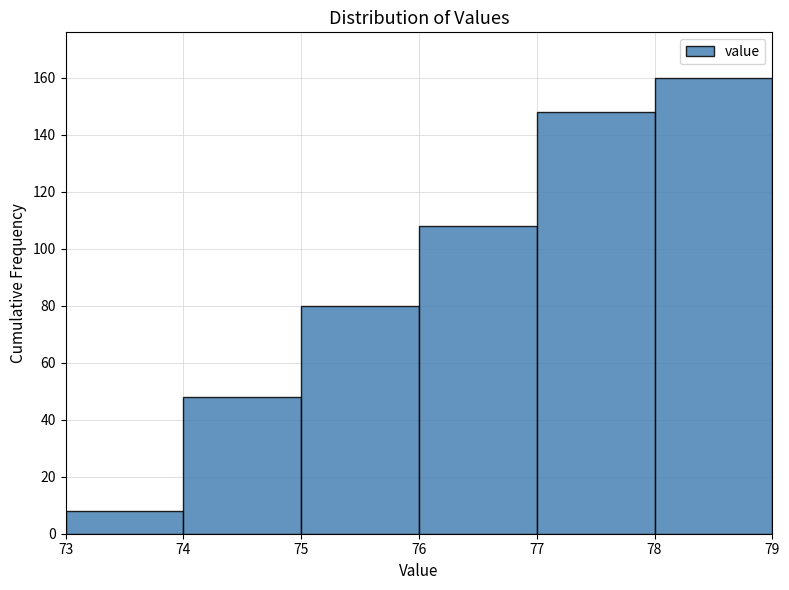

Reading left to right, list every bar in this chart as the range it spans on the x-axis followed by its height. The values are not printed on the chart, so give them approximately, as read against the axis.

73 to 74: 8
74 to 75: 48
75 to 76: 80
76 to 77: 108
77 to 78: 148
78 to 79: 160